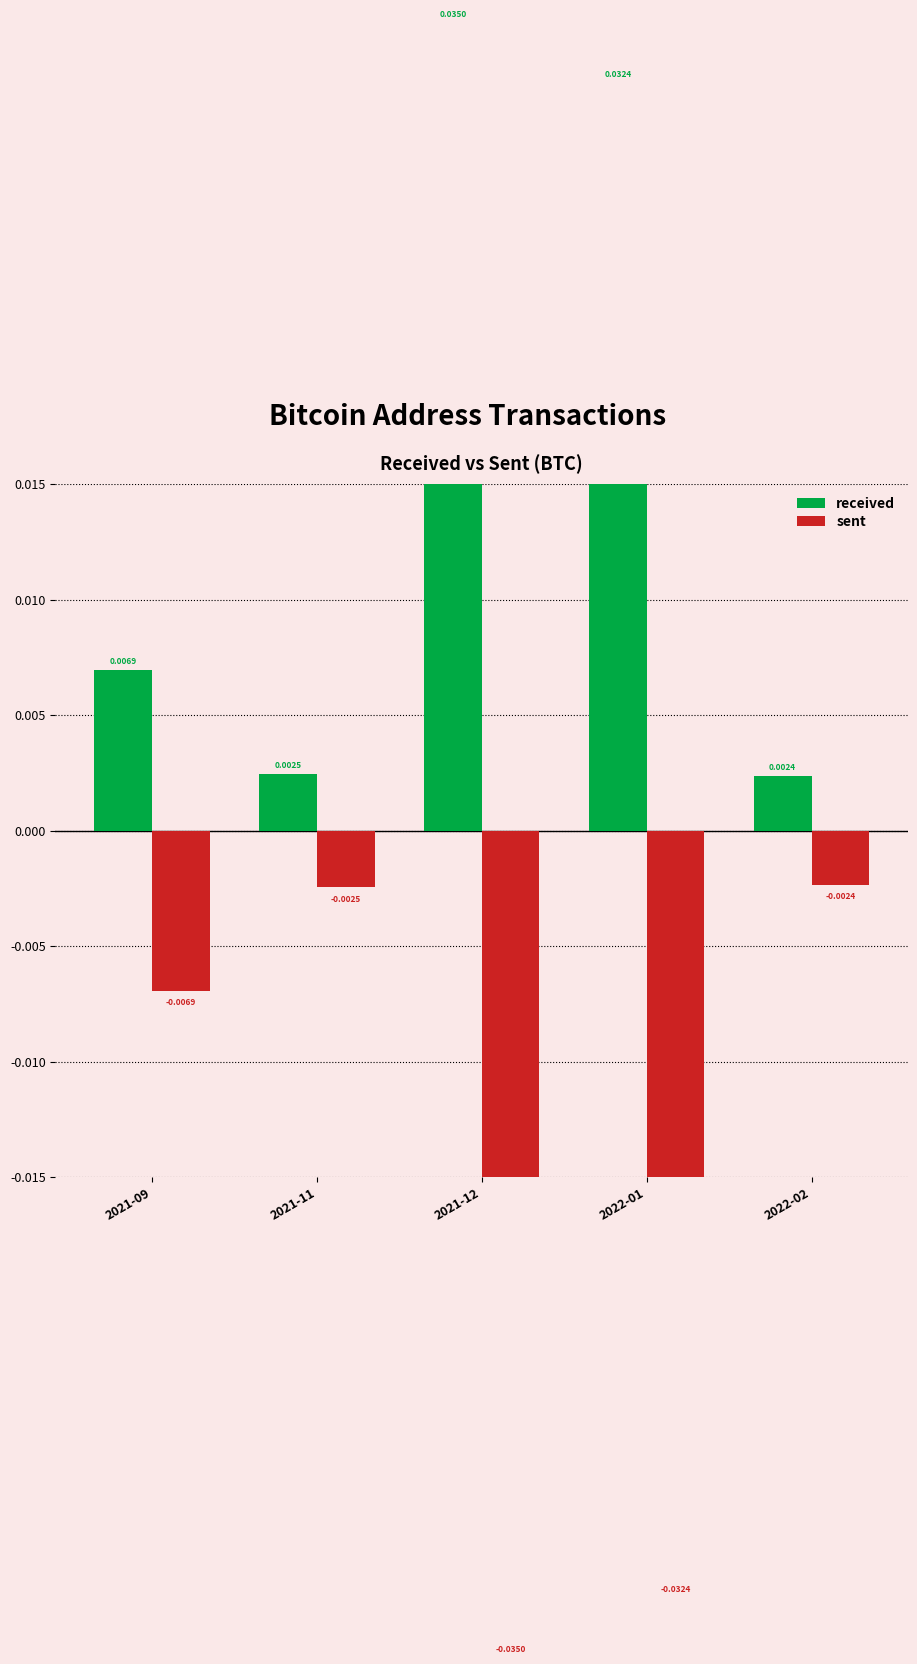

How many groups of bars are there?

5